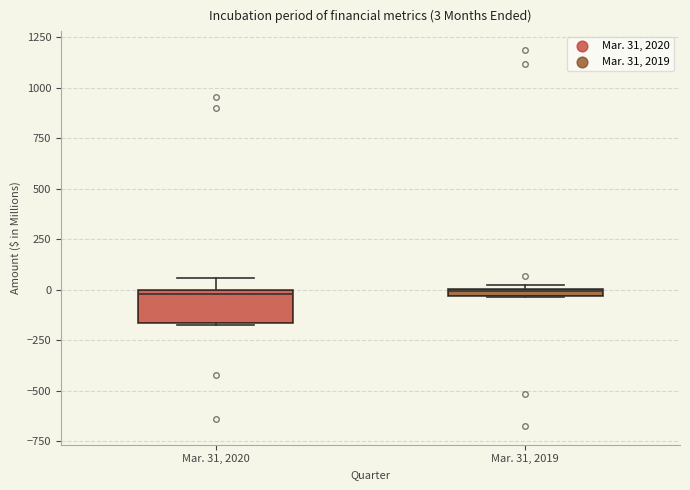

Which box is the tallest, from its lower edge to its upper edge?

Mar. 31, 2020